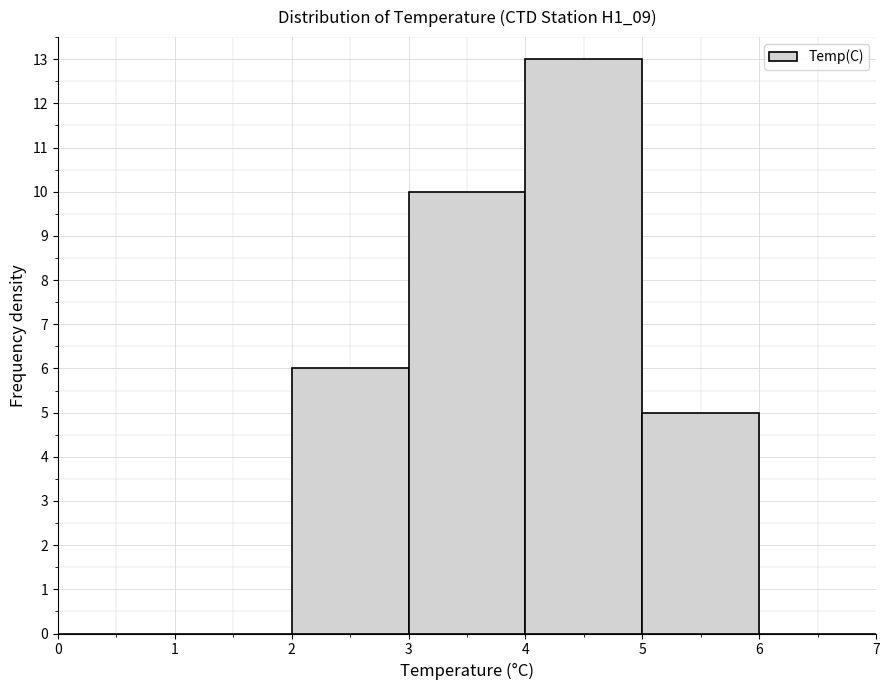

Which range on the x-axis has the tallest bar?

4 to 5